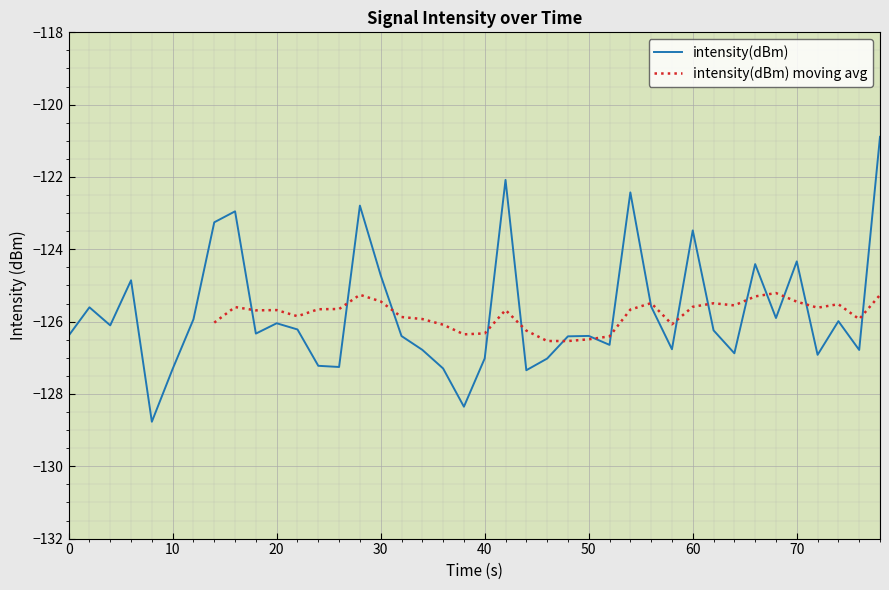

What is the maximum value for intensity(dBm)?

-120.9